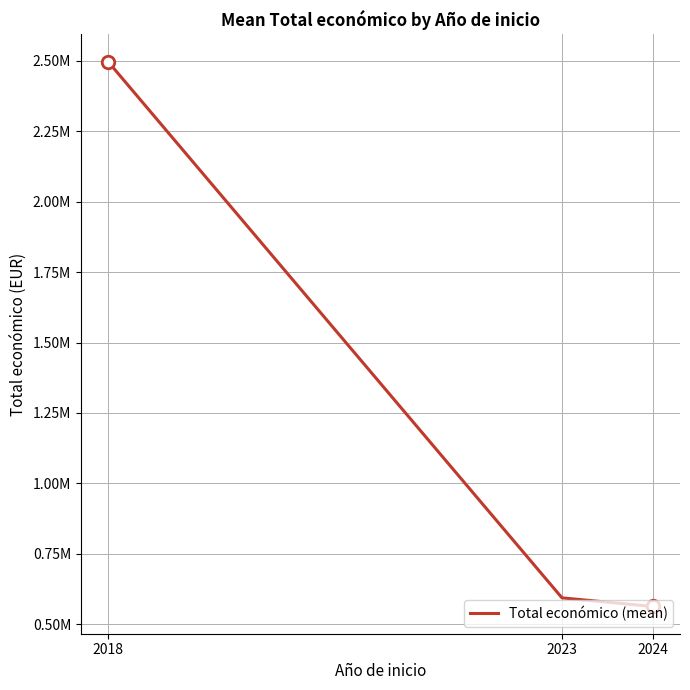

What is the sum of all values?

3654050.4